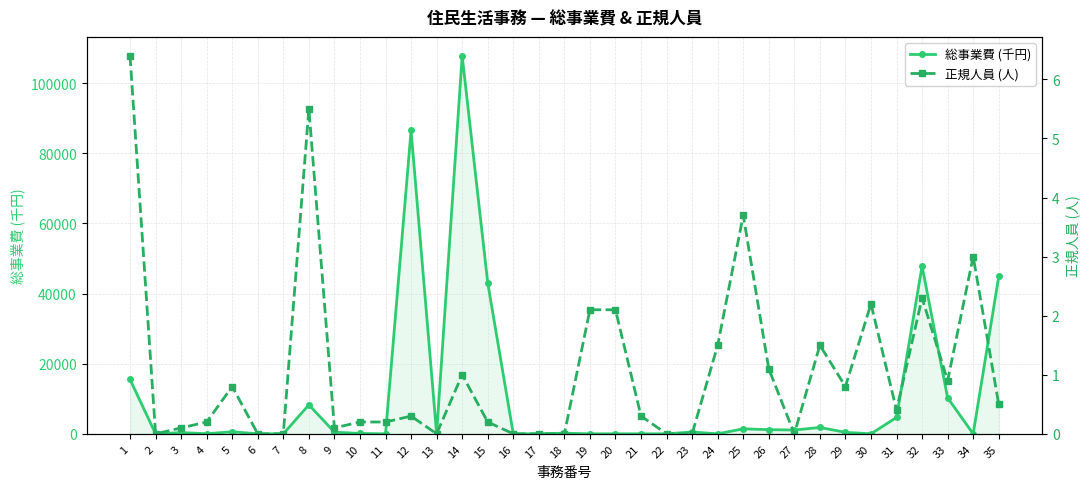

What is the difference between the 総事業費 (千円) values at 8 and 20?

8275